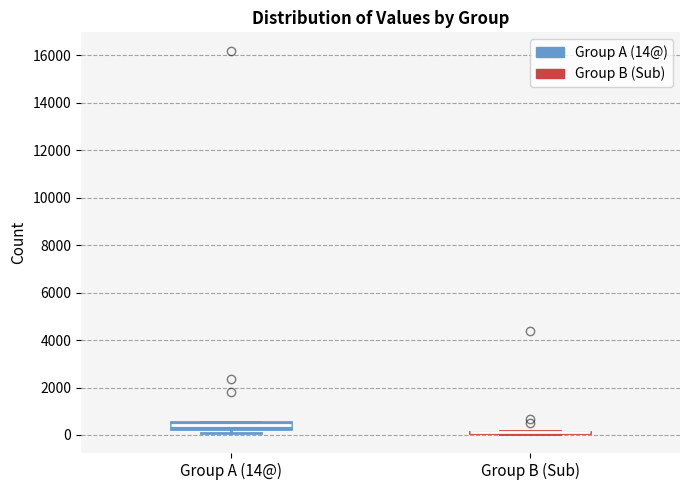

Where does the median line of the box for Group A (14@) sit on the y-axis? The values are not printed on the chart, so give them approximately, as read against the axis.

400